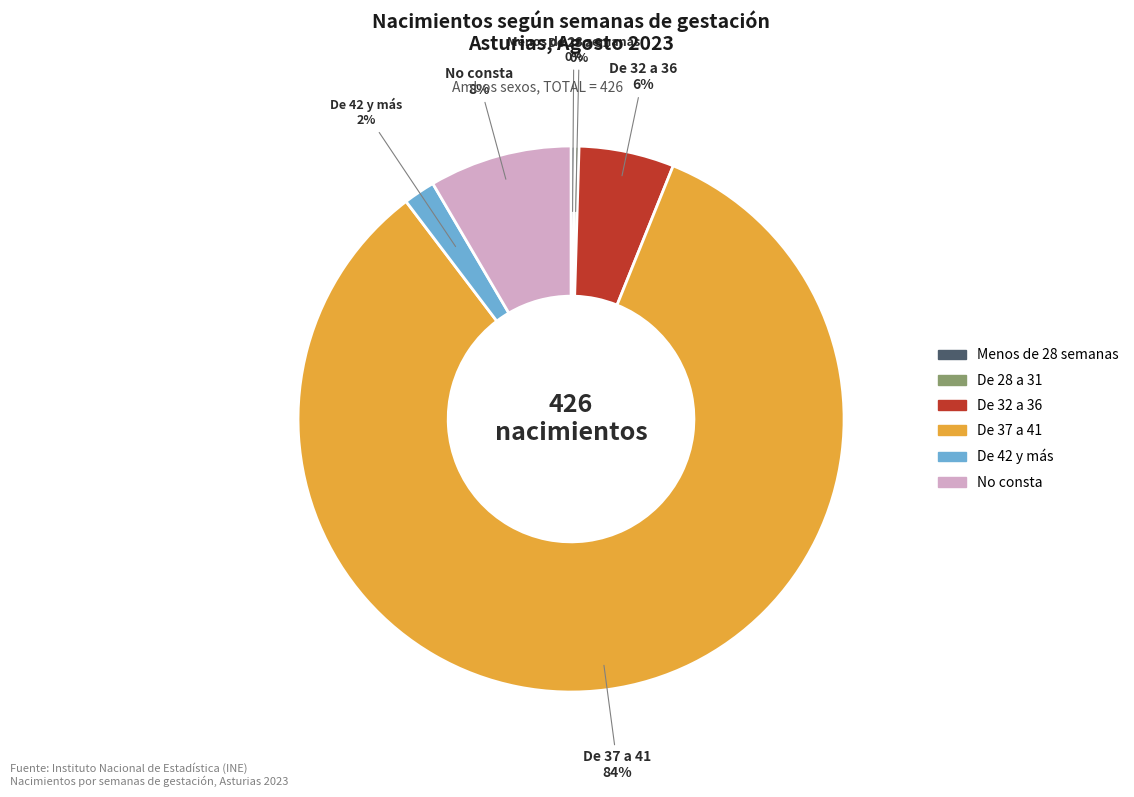

Which slice represents more than half of the pie?

De 37 a 41